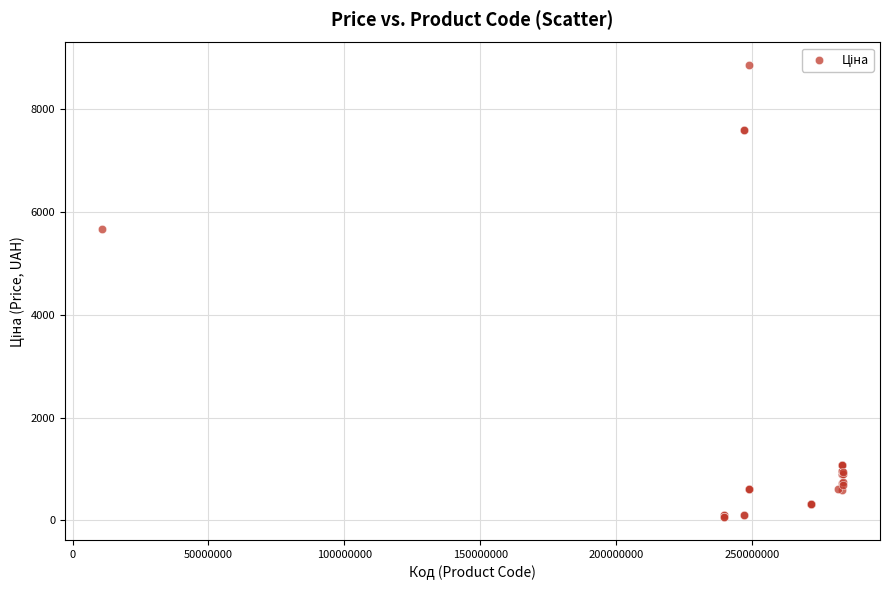

What Y value in the scatter plot is closest to 4456?

5673.8